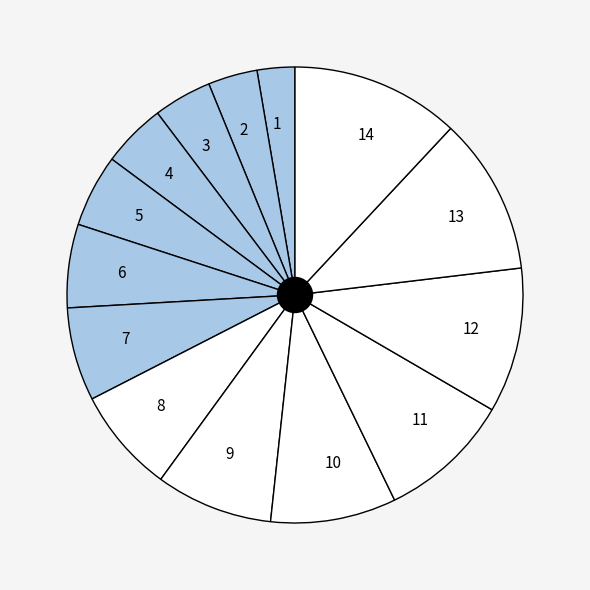

How many slices are in this pie chart?

14